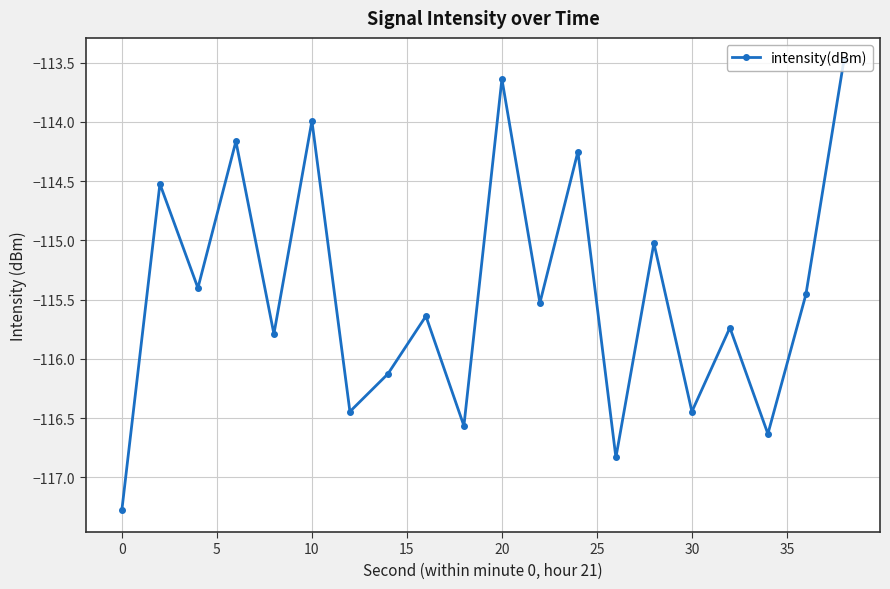

What is the sum of all values?

-2308.9